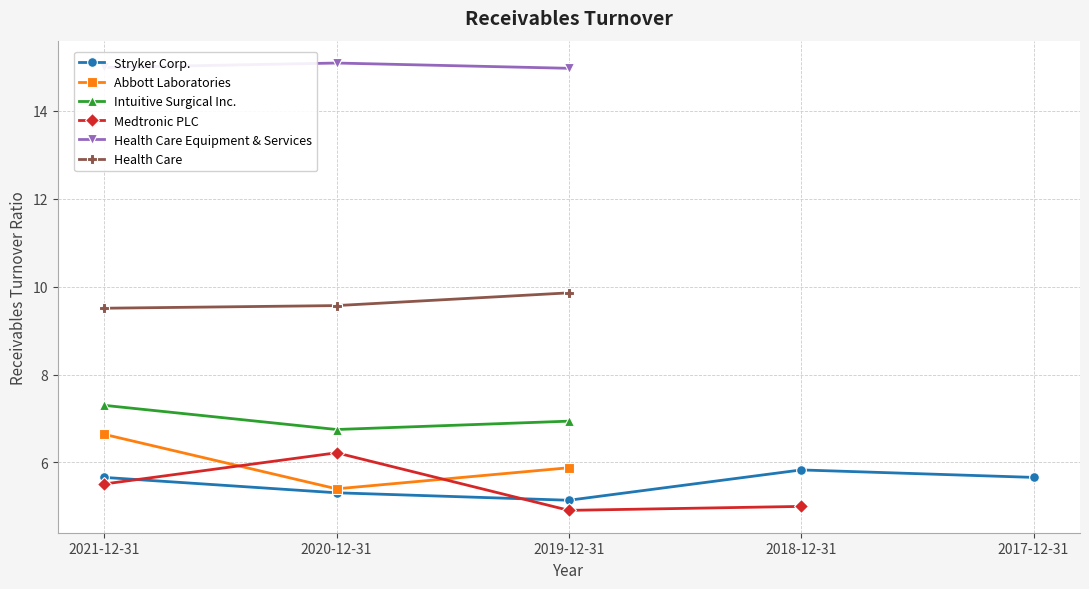

Count the Health Care values in the range 9 to 10.

3